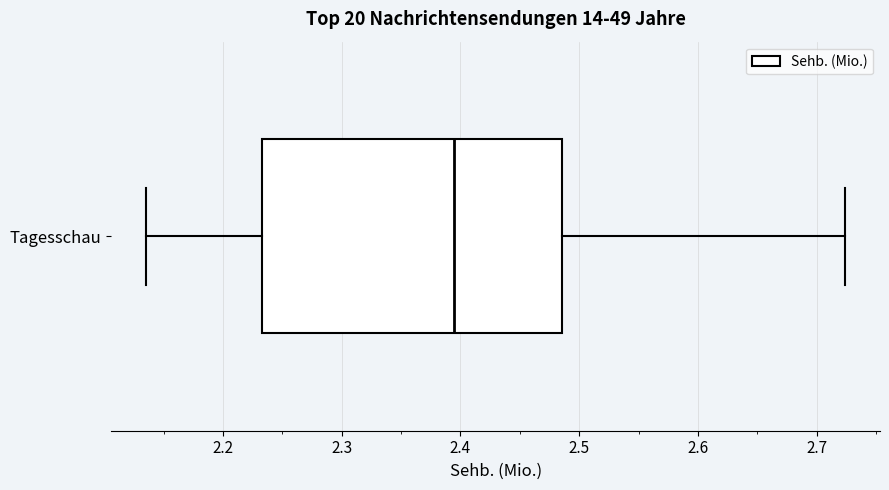

Where is the right edge of the box for Tagesschau on the x-axis? The values are not printed on the chart, so give them approximately, as read against the axis.

2.49